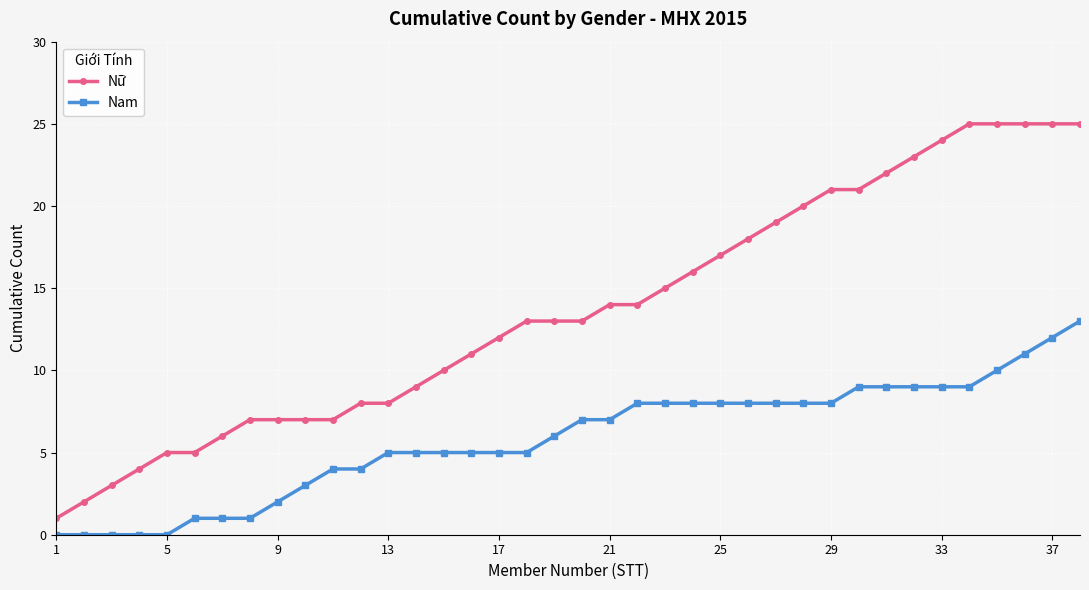

What is the value of the Nam point at the 38th from the left?

13